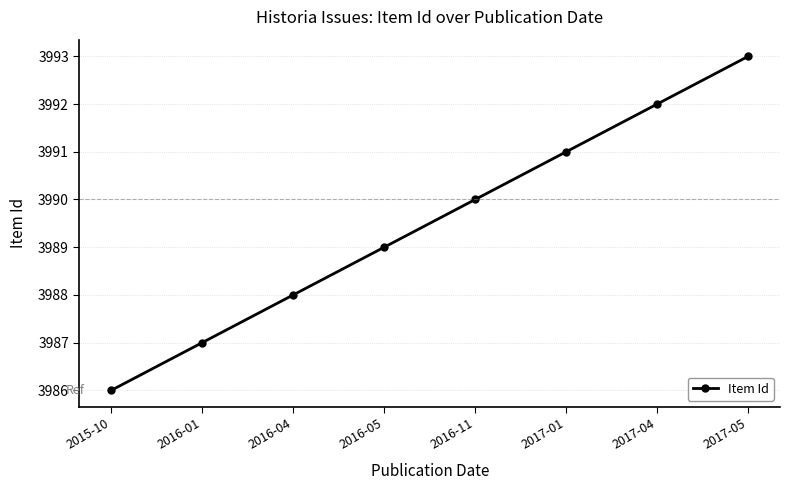

Is it true that the value at 2015-10 is 6384?

False